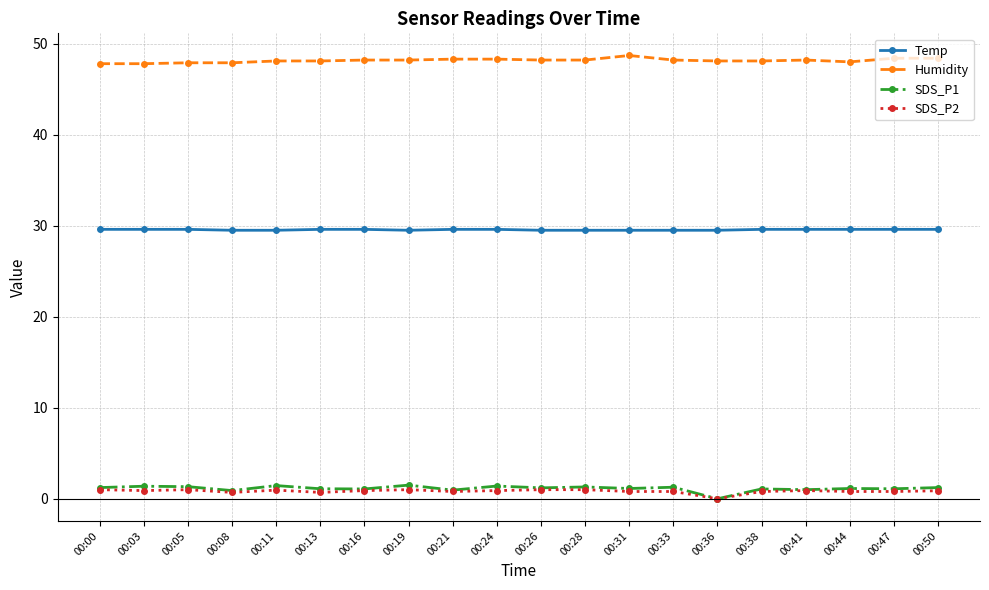

Which series has the largest total across all categories?

Humidity